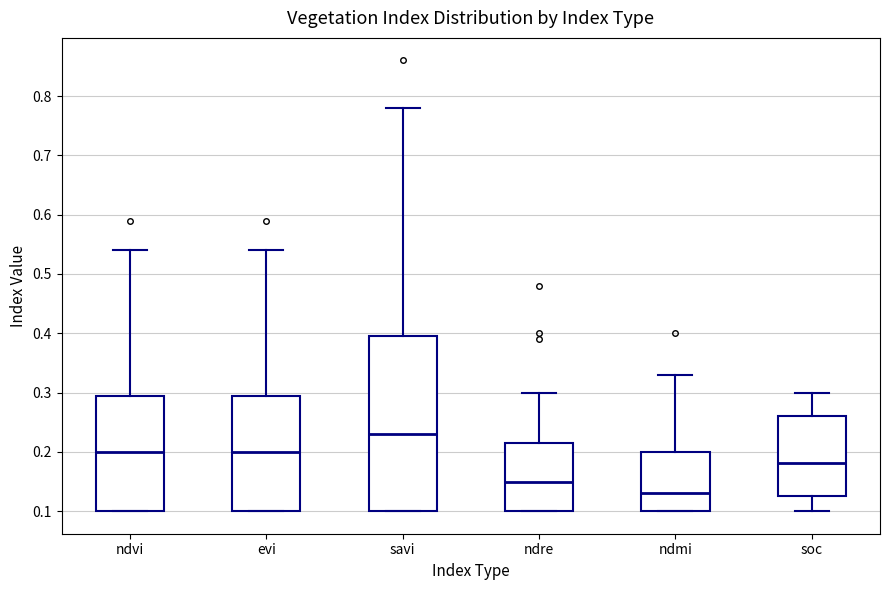

Reading left to right, read every box against the y-axis: the position of its median line, the range the box covers, and the ends of its whiskers. The values are not printed on the chart, so give them approximately, as read against the axis.

ndvi: median 0.20, box 0.10 to 0.30, whiskers 0.10 to 0.54
evi: median 0.20, box 0.10 to 0.30, whiskers 0.10 to 0.54
savi: median 0.23, box 0.10 to 0.40, whiskers 0.10 to 0.78
ndre: median 0.15, box 0.10 to 0.22, whiskers 0.10 to 0.30
ndmi: median 0.13, box 0.10 to 0.20, whiskers 0.10 to 0.33
soc: median 0.18, box 0.13 to 0.26, whiskers 0.10 to 0.30